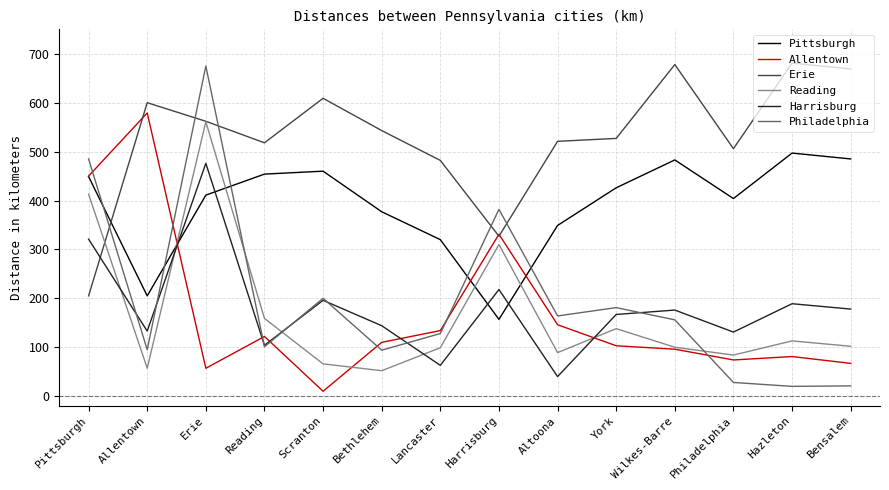

How many lines are shown in the chart?

6